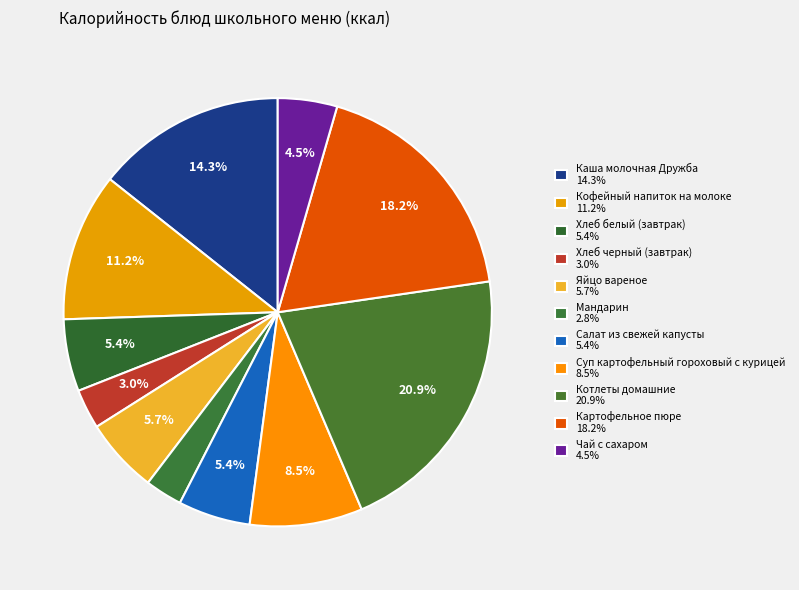

What percentage is NOT represented by Картофельное пюре?

81.8%